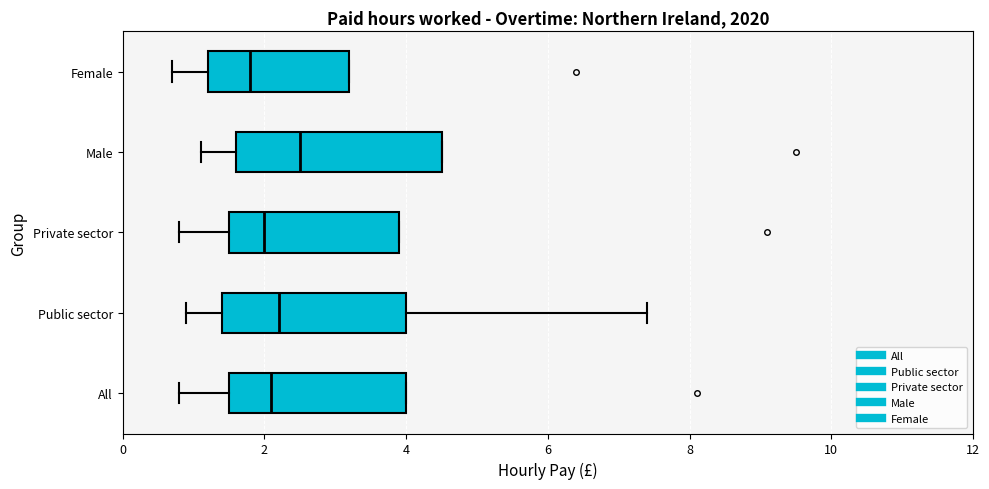

Which box's median line is the furthest to the right?

Male